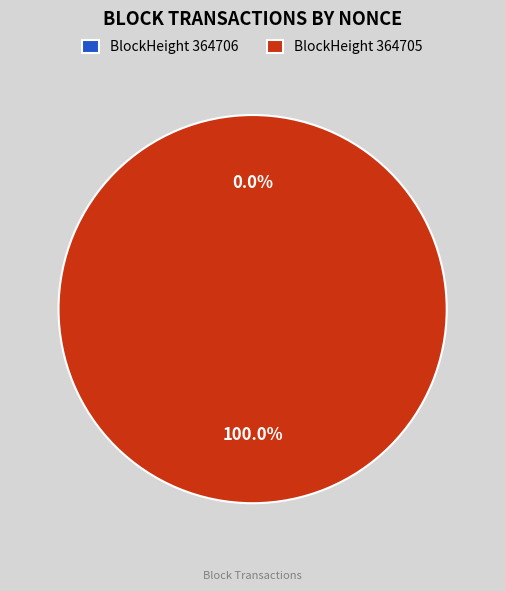

What is the majority slice?

364705